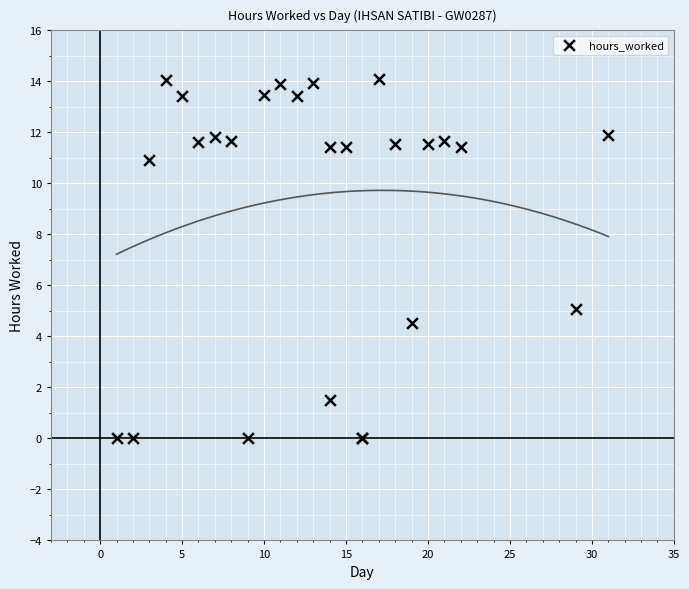

What Y value in the scatter plot is closest to 7?

5.1